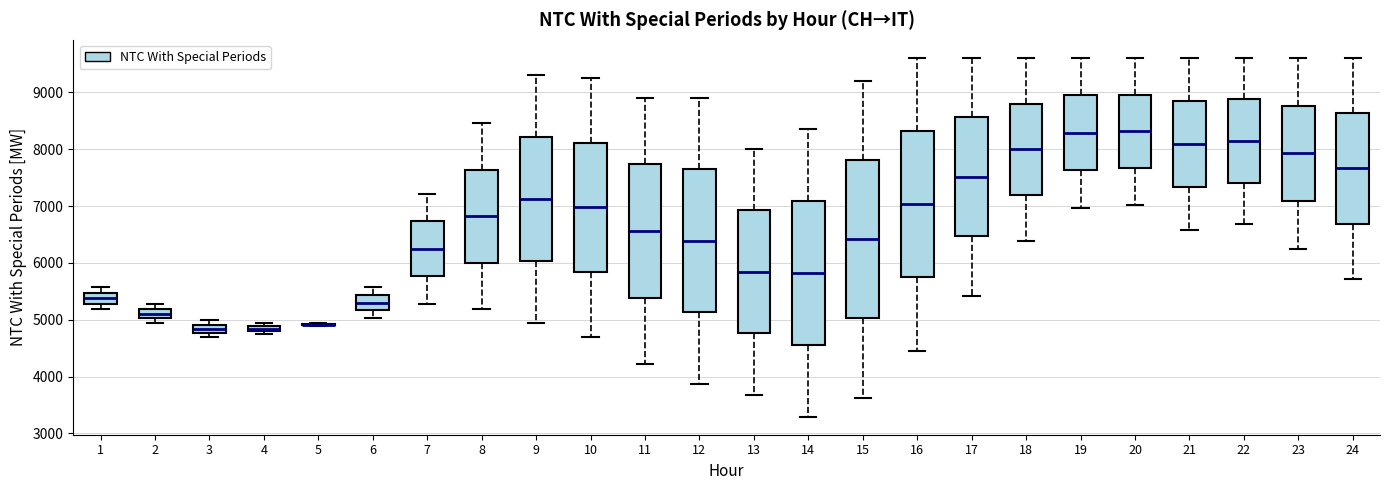

Where does the upper whisker of the box at x = 18 end on the y-axis? The values are not printed on the chart, so give them approximately, as read against the axis.

9600